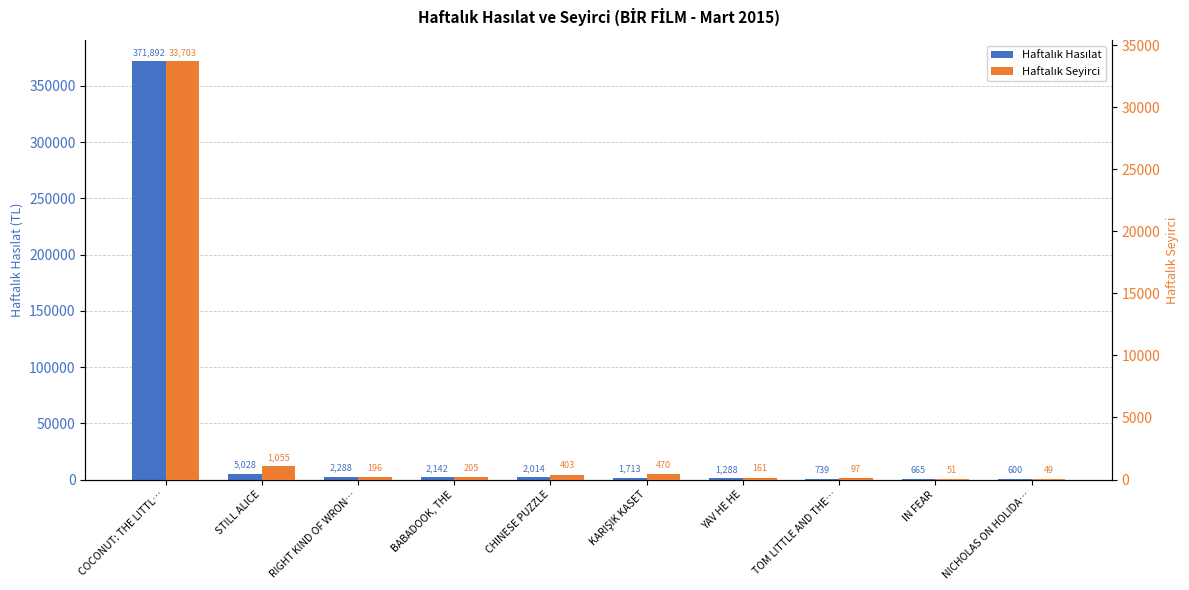

Where is Haftalık Hasılat nearest to the value 186245?

STILL ALICE